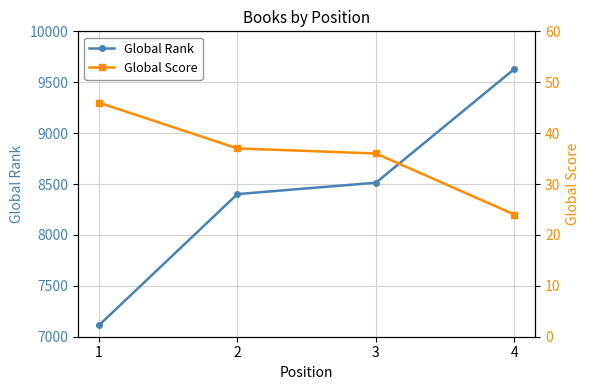

At how many categories does at least one series exceed 8574?

1